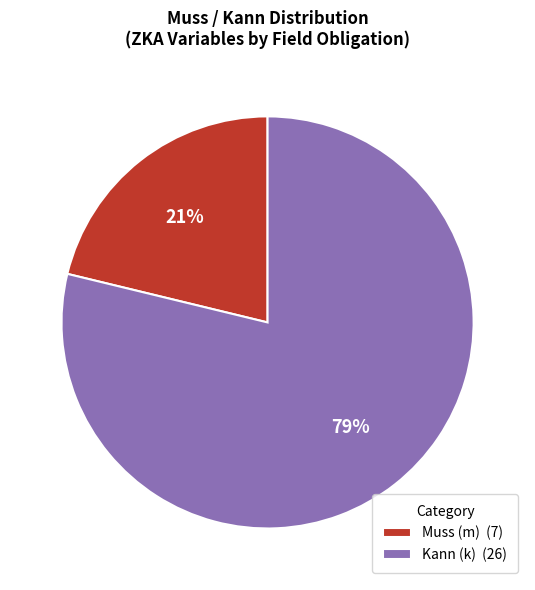

How many slices are in this pie chart?

2